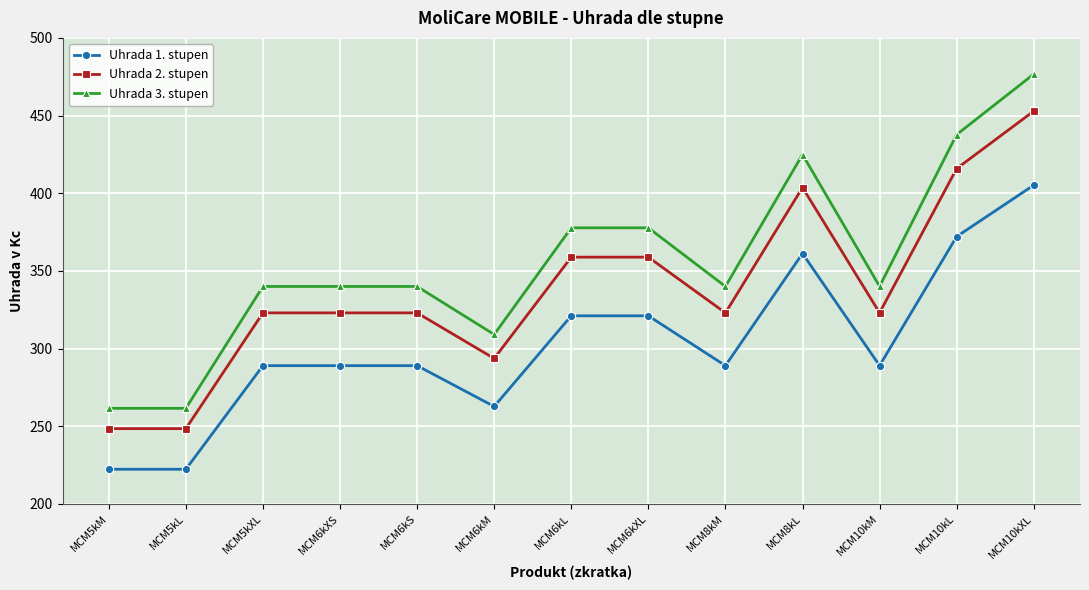

What is the sum of all Uhrada 2. stupen values?

4395.2